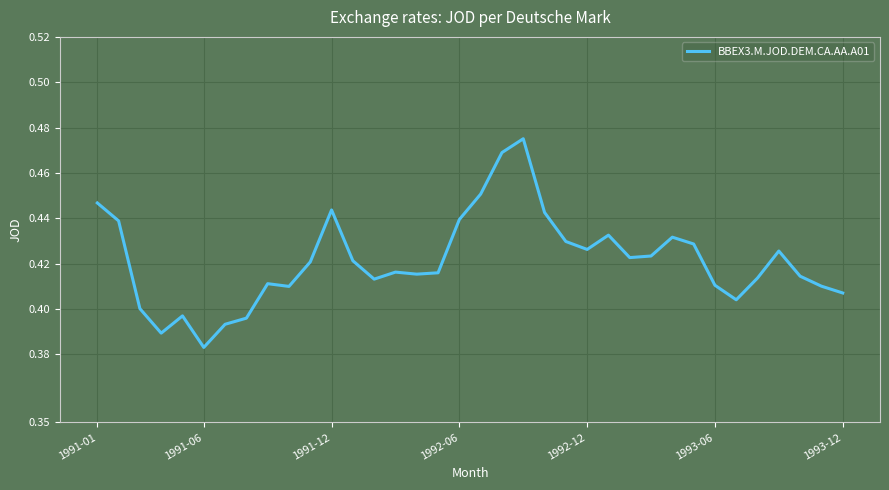

Does the chart have visible grid lines?

Yes